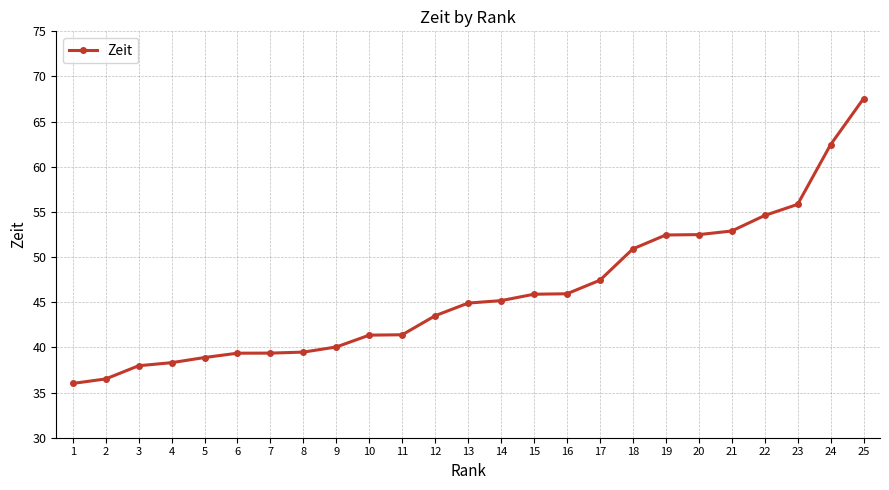

What is the difference between the maximum and minimum values?

31.5